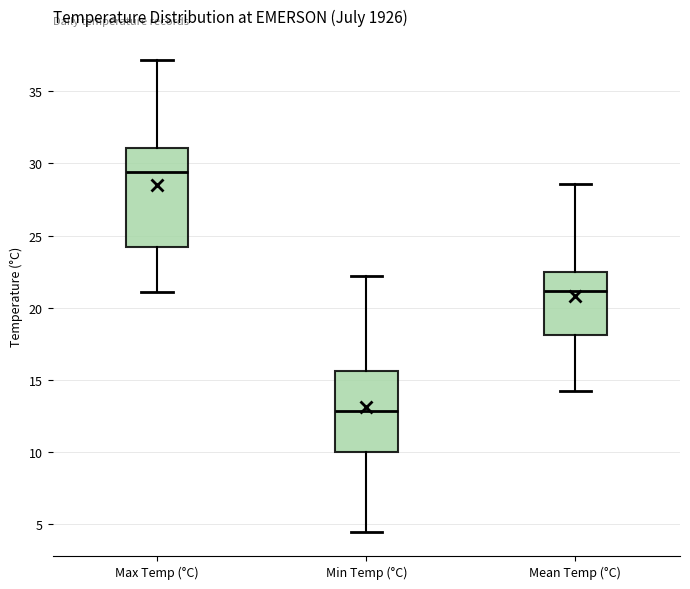

Reading left to right, transcribe this box plot: for each box, give where its median line is, the range the box spans, and where its two whiskers end, as read against the y-axis. The values are not printed on the chart, so give them approximately, as read against the axis.

Max Temp (°C): median 29.5, box 24.0 to 31.0, whiskers 21.0 to 37.0
Min Temp (°C): median 13.0, box 10.0 to 15.5, whiskers 4.5 to 22.0
Mean Temp (°C): median 21.0, box 18.0 to 22.5, whiskers 14.0 to 28.5